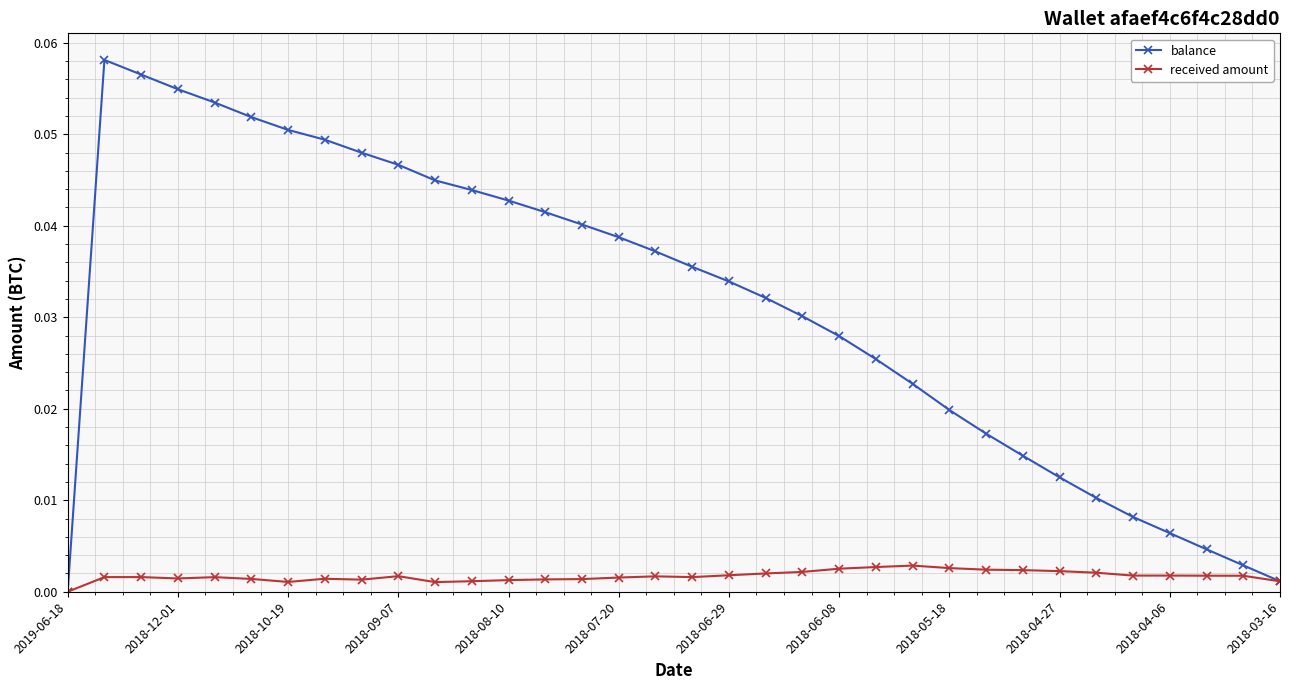

Which series has the largest total across all categories?

balance